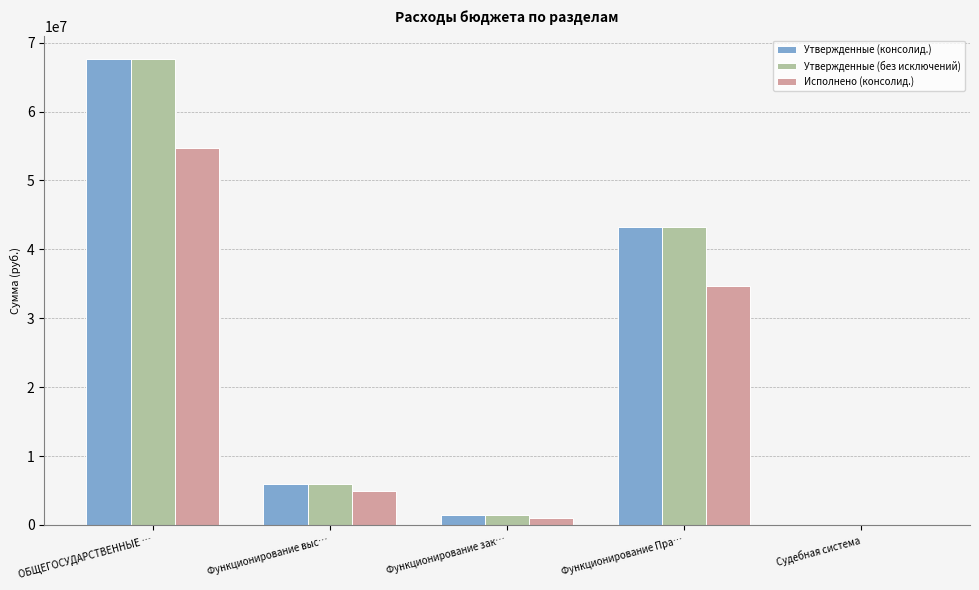

What is the sum of all Исполнено (консолид.) values?

95291475.1